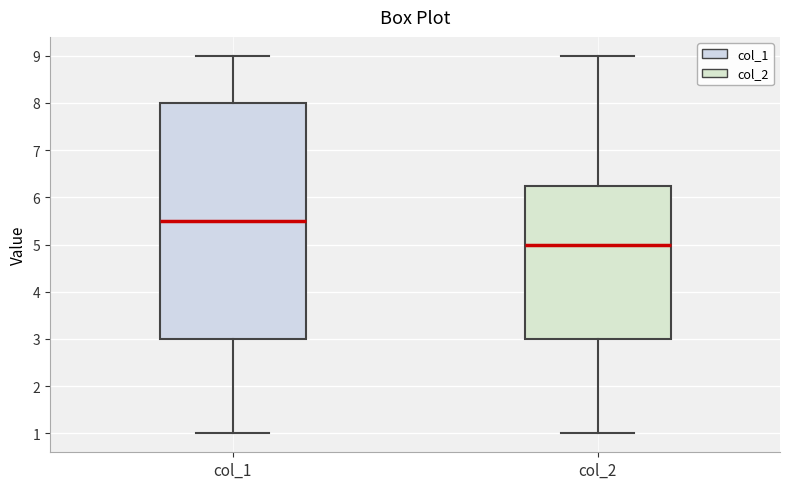

Reading left to right, read every box against the y-axis: the position of its median line, the range the box covers, and the ends of its whiskers. The values are not printed on the chart, so give them approximately, as read against the axis.

col_1: median 5.5, box 3.0 to 8.0, whiskers 1.0 to 9.0
col_2: median 5.0, box 3.0 to 6.3, whiskers 1.0 to 9.0